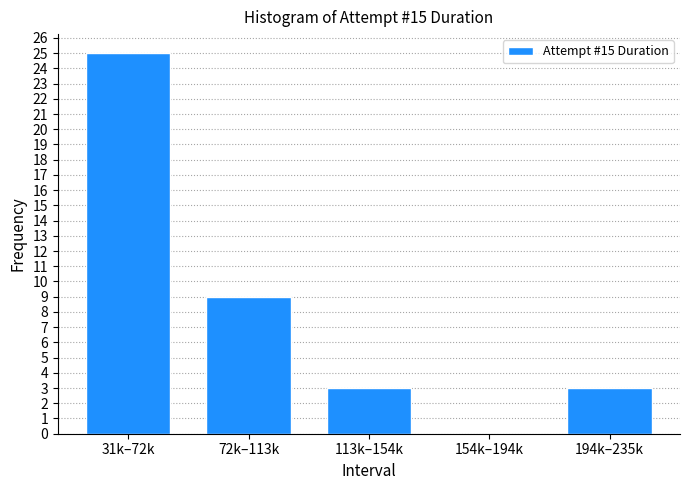

Reading left to right, transcribe all the data shown in this chart.

31k–72k=25	72k–113k=9	113k–154k=3	154k–194k=0	194k–235k=3